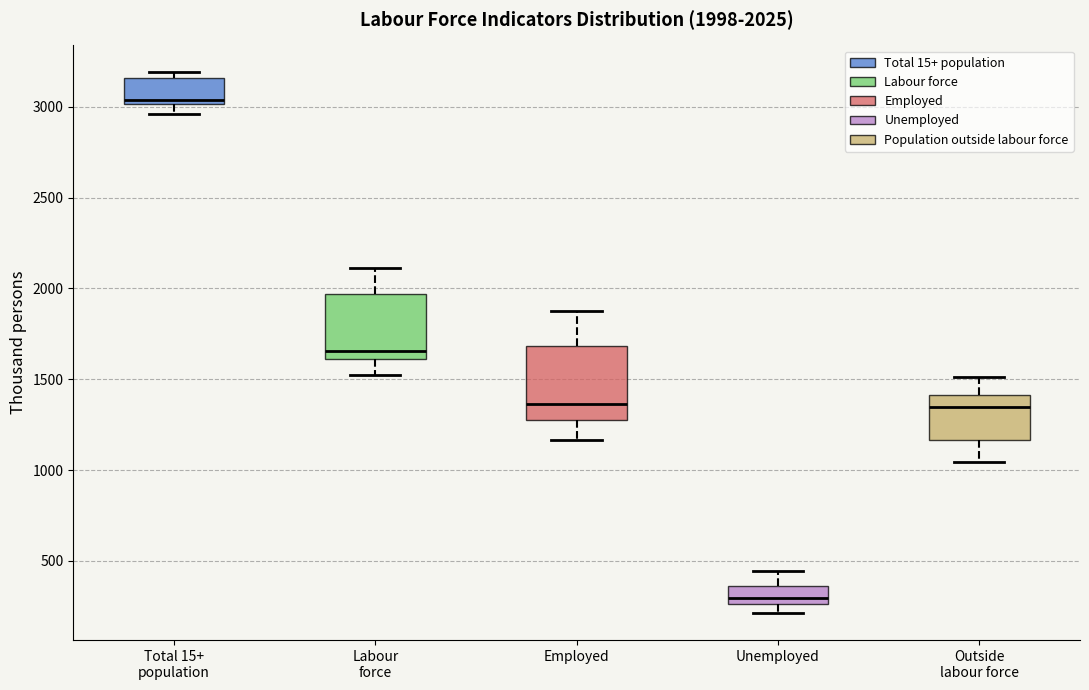

Which box's median line is the highest?

Total 15+ population